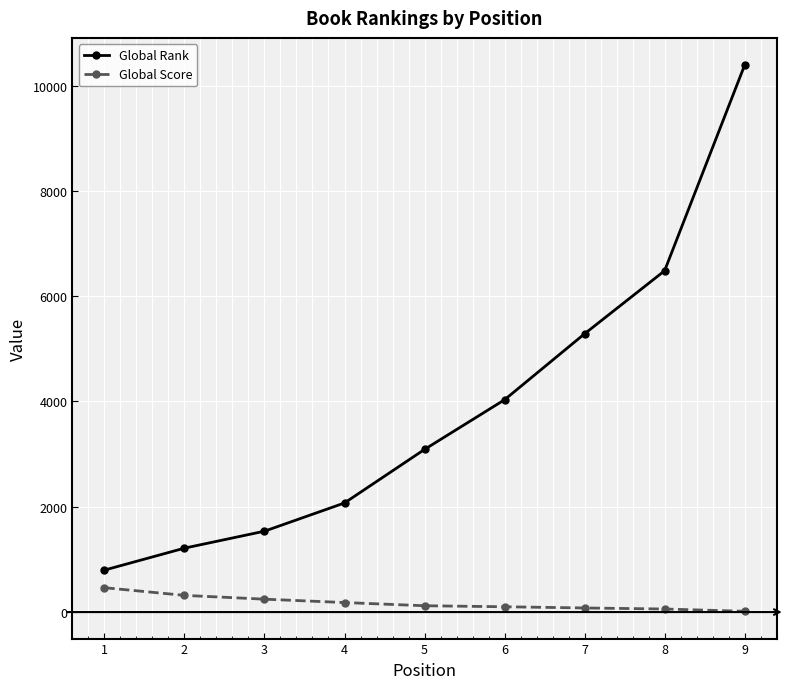

What is the highest value of the Global Rank series?

10386